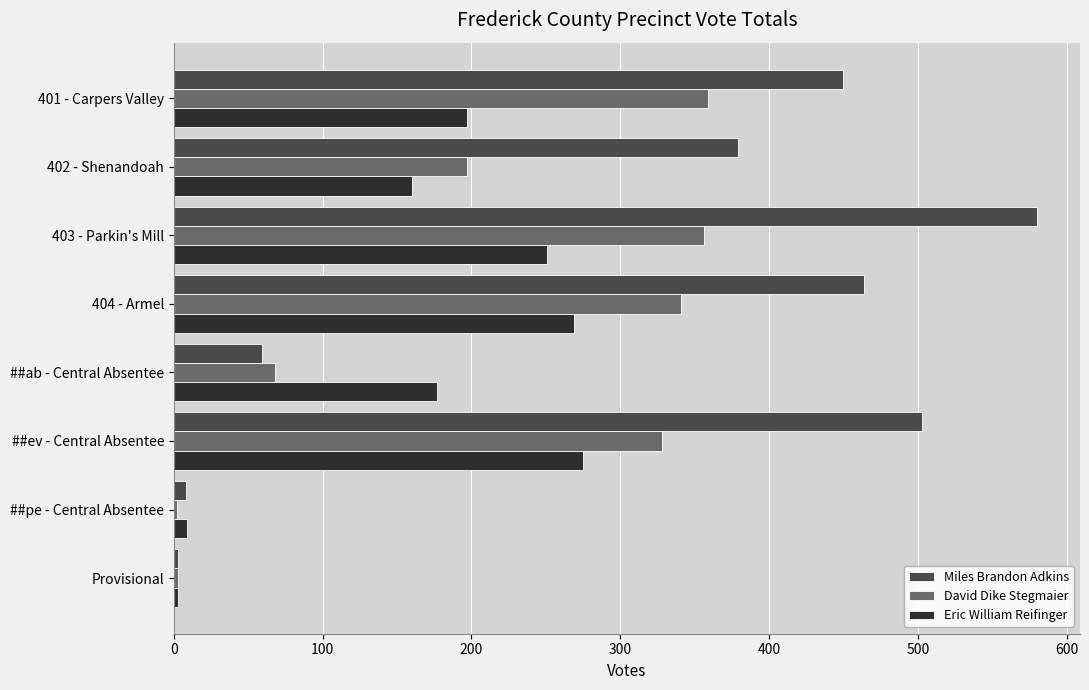

What is the sum of all Miles Brandon Adkins values?

2446